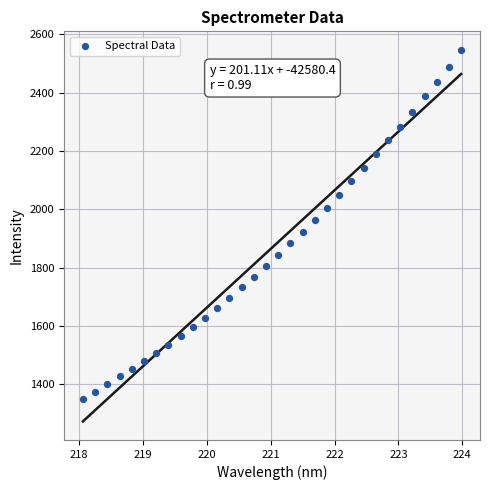

What is the range of Y values (max minus min)?

1195.4